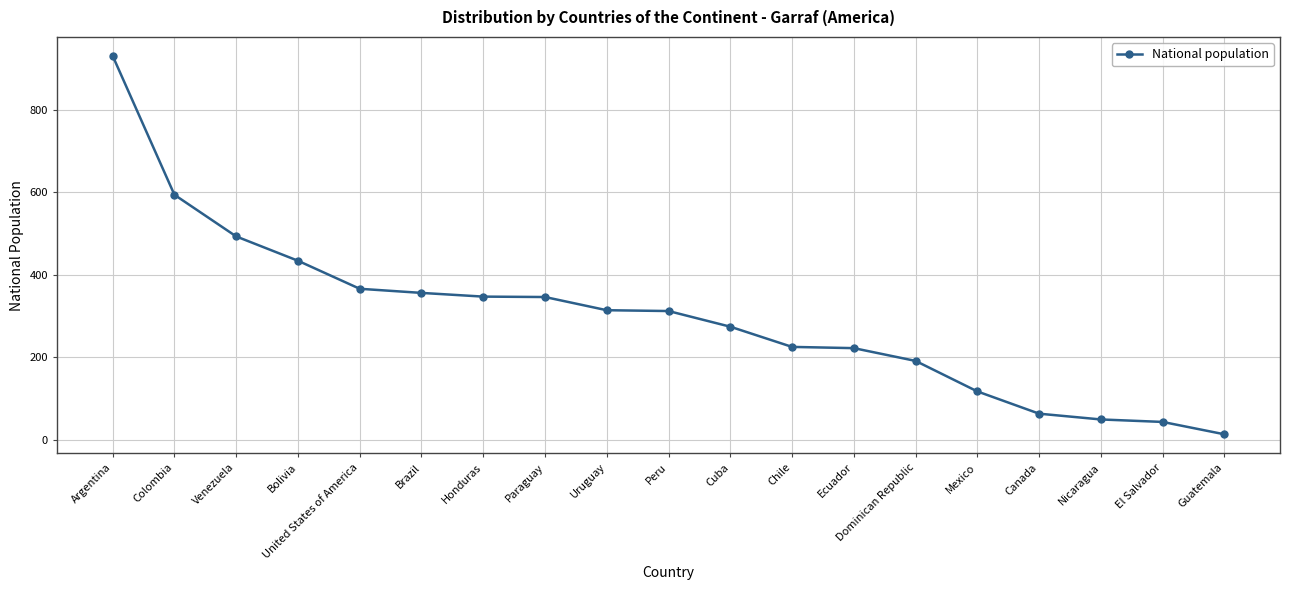

What is the minimum value shown in the chart?

13